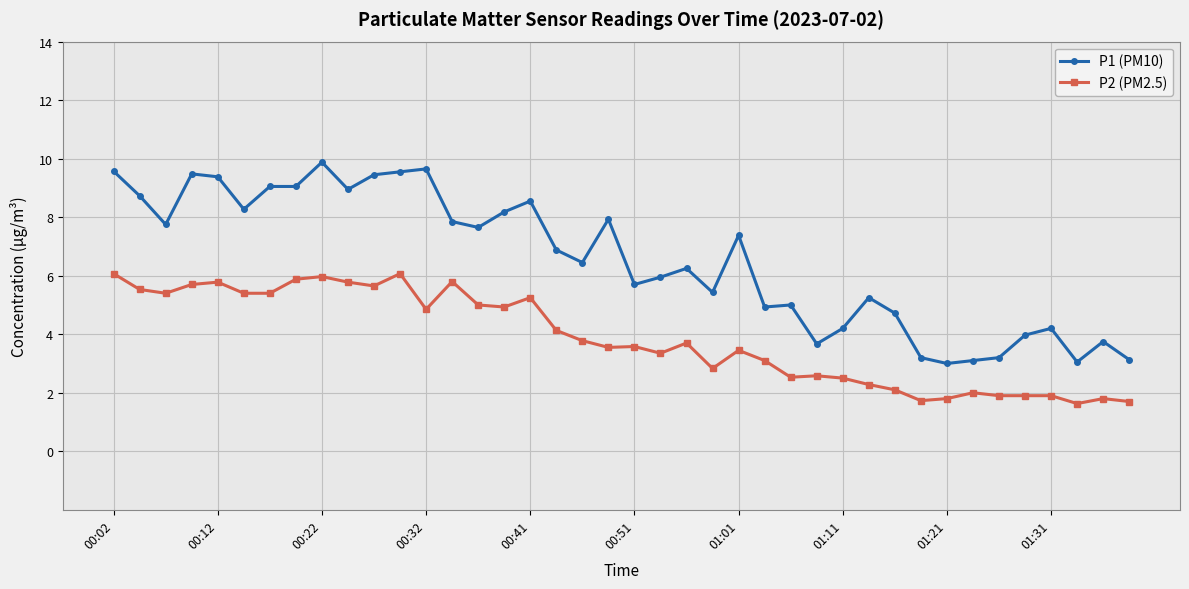

What is the greatest value displayed?

9.9